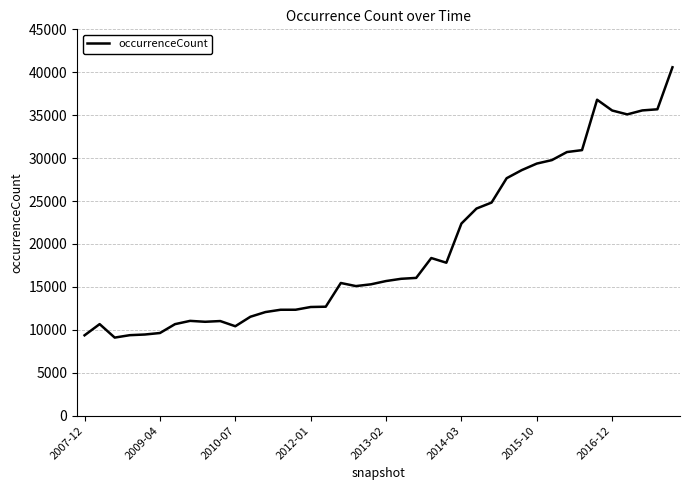

What is the greatest value displayed?

40580